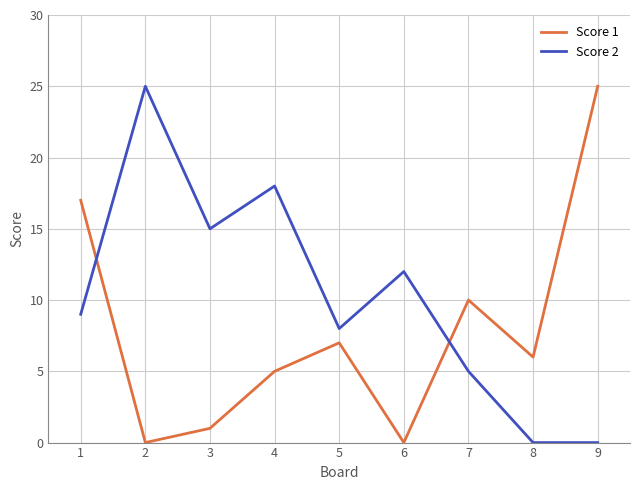

Reading left to right, list all the values displayed in this chart.

Score 1: 1=17	2=0	3=1	4=5	5=7	6=0	7=10	8=6	9=25
Score 2: 1=9	2=25	3=15	4=18	5=8	6=12	7=5	8=0	9=0